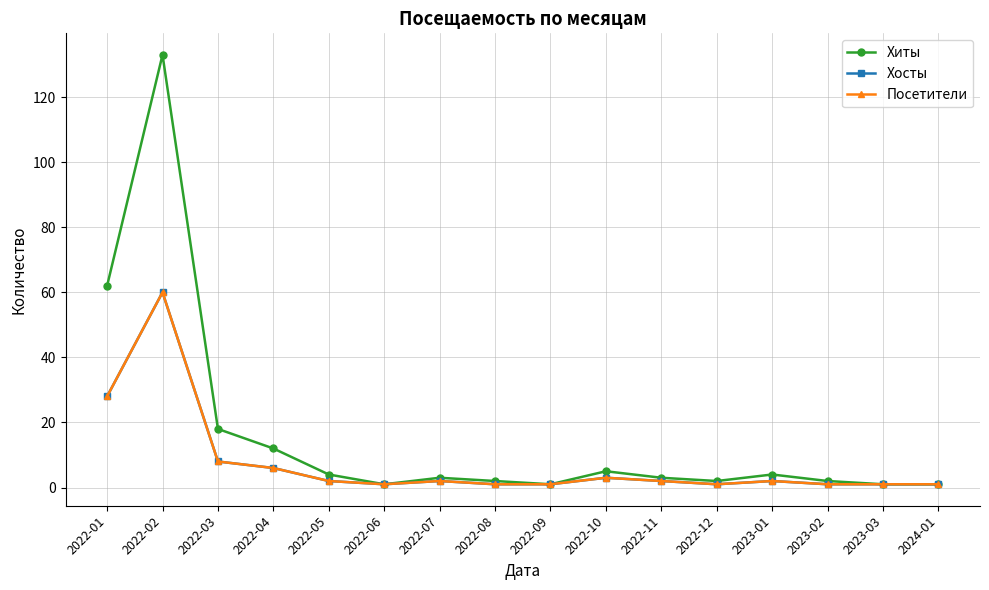

How many lines are shown in the chart?

3